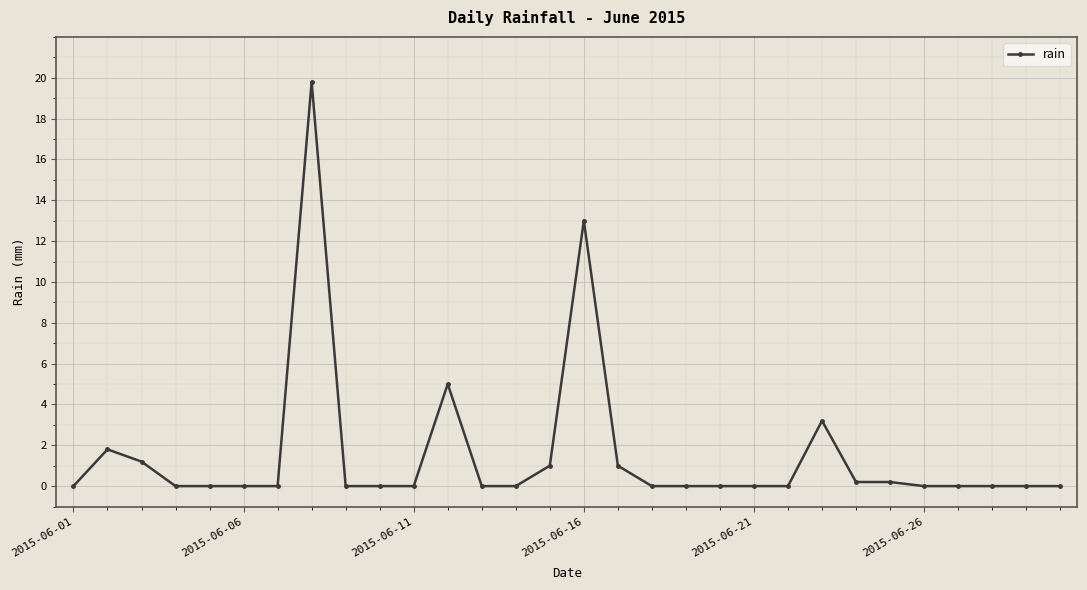

What is the greatest value displayed?

19.8